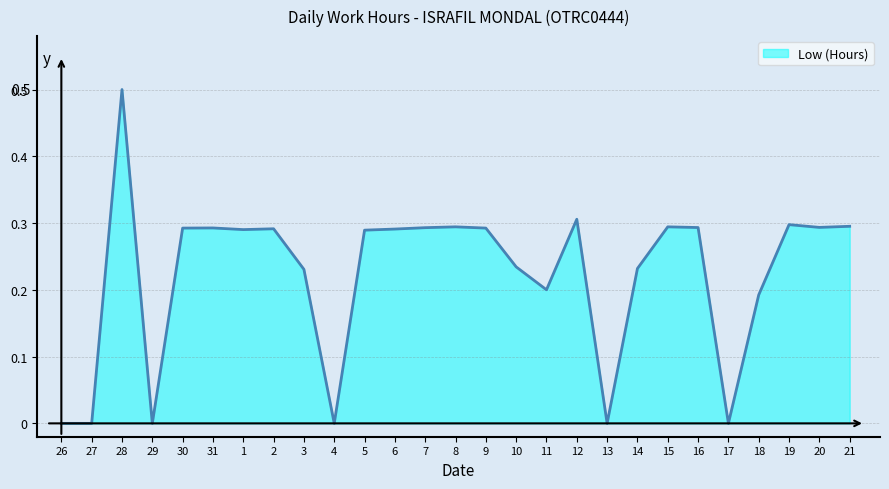

What position from the right is 31?

22